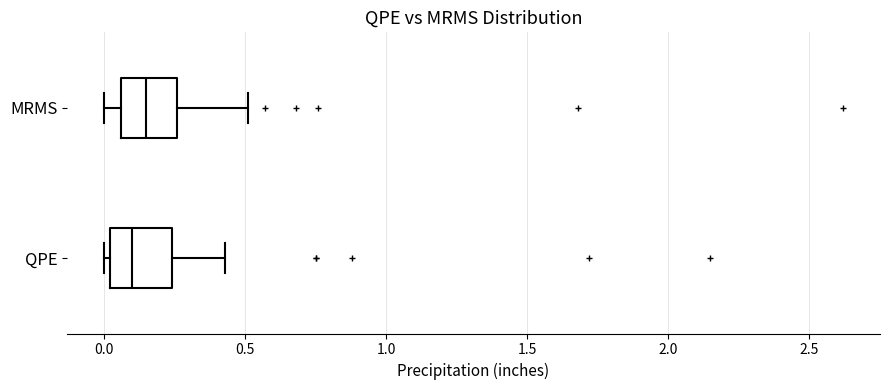

Where is the right edge of the box for QPE on the x-axis? The values are not printed on the chart, so give them approximately, as read against the axis.

0.25